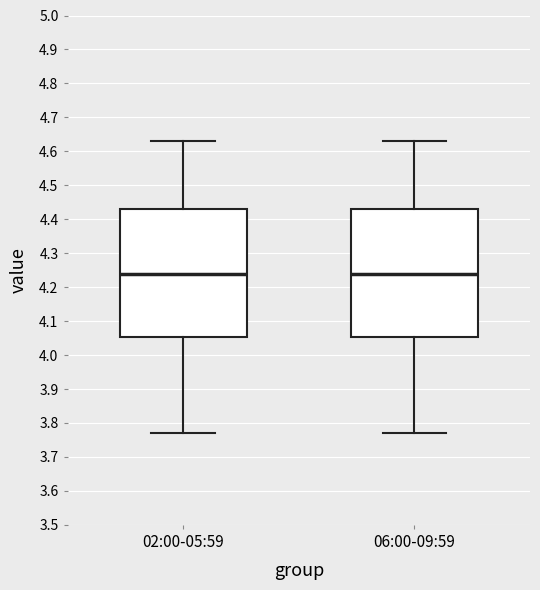

Where is the lower edge of the box for 02:00-05:59 on the y-axis? The values are not printed on the chart, so give them approximately, as read against the axis.

4.05